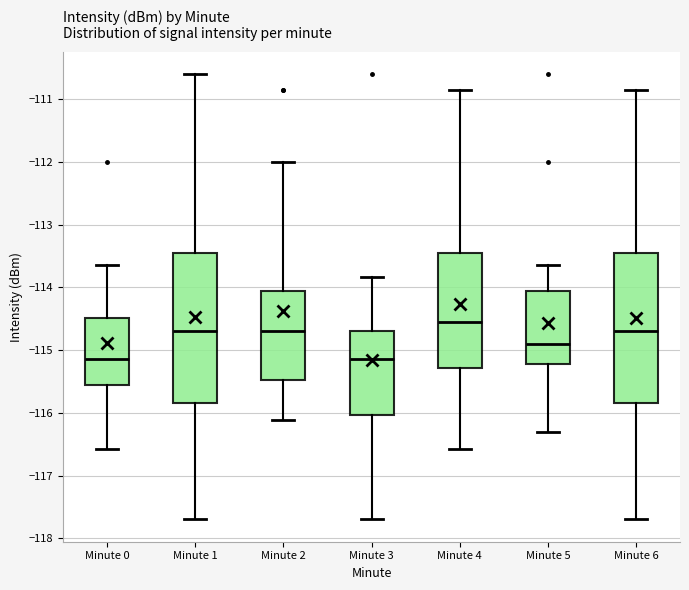

Reading left to right, transcribe this box plot: for each box, give where its median line is, the range the box spans, and where its two whiskers end, as read against the y-axis. The values are not printed on the chart, so give them approximately, as read against the axis.

Minute 0: median -115.1, box -115.6 to -114.5, whiskers -116.6 to -113.6
Minute 1: median -114.7, box -115.8 to -113.4, whiskers -117.7 to -110.6
Minute 2: median -114.7, box -115.5 to -114.1, whiskers -116.1 to -112.0
Minute 3: median -115.1, box -116.0 to -114.7, whiskers -117.7 to -113.8
Minute 4: median -114.6, box -115.3 to -113.4, whiskers -116.6 to -110.9
Minute 5: median -114.9, box -115.2 to -114.1, whiskers -116.3 to -113.6
Minute 6: median -114.7, box -115.8 to -113.4, whiskers -117.7 to -110.9